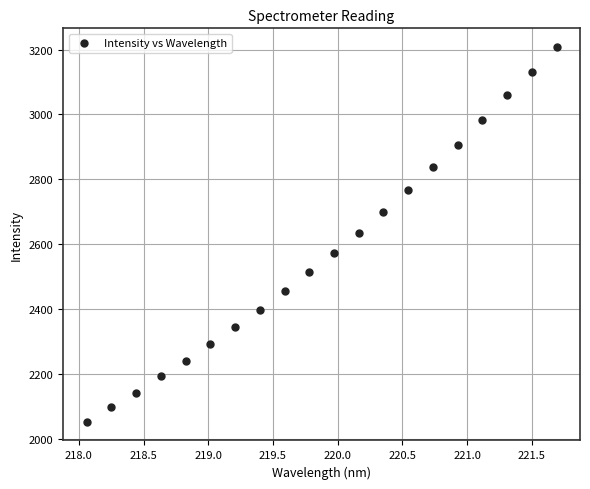

What is the range of Y values (max minus min)?

1154.8